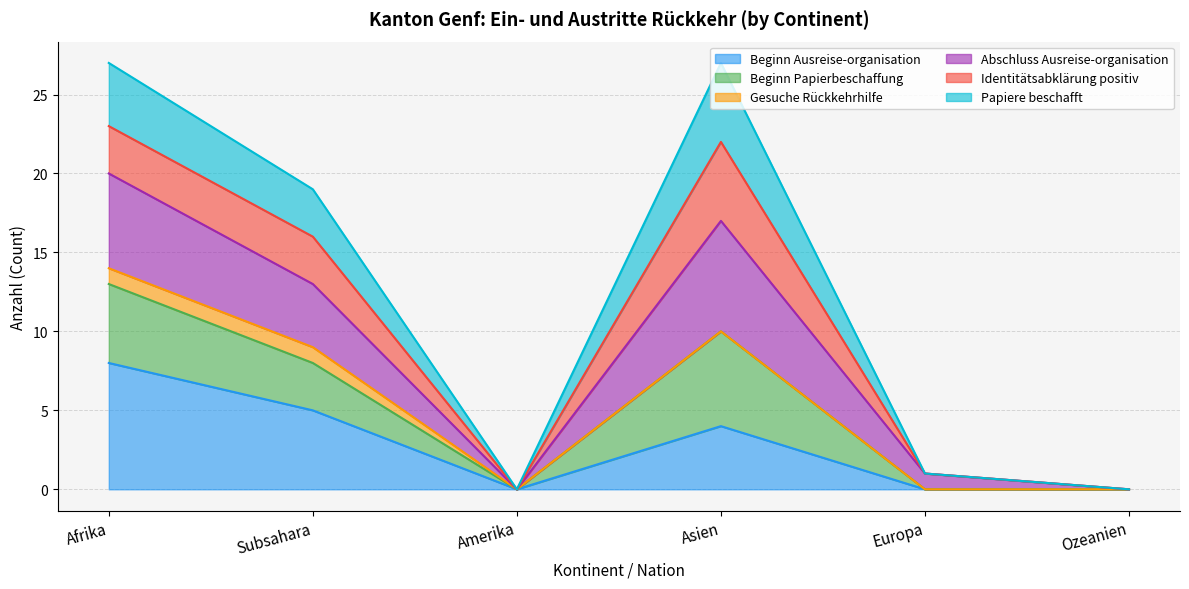

The value of Beginn Ausreise-organisation at Subsahara is 5. True or false?

True